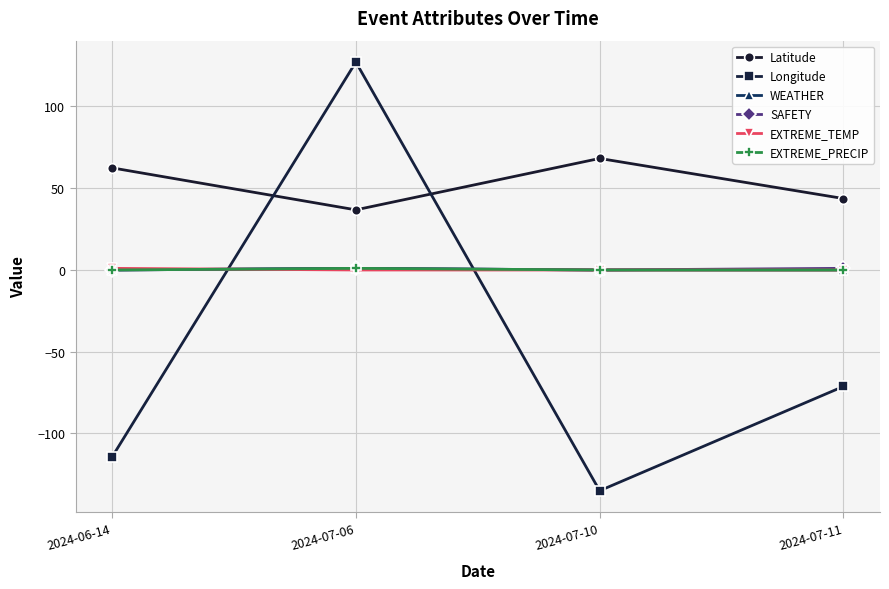

Does the chart have visible grid lines?

Yes